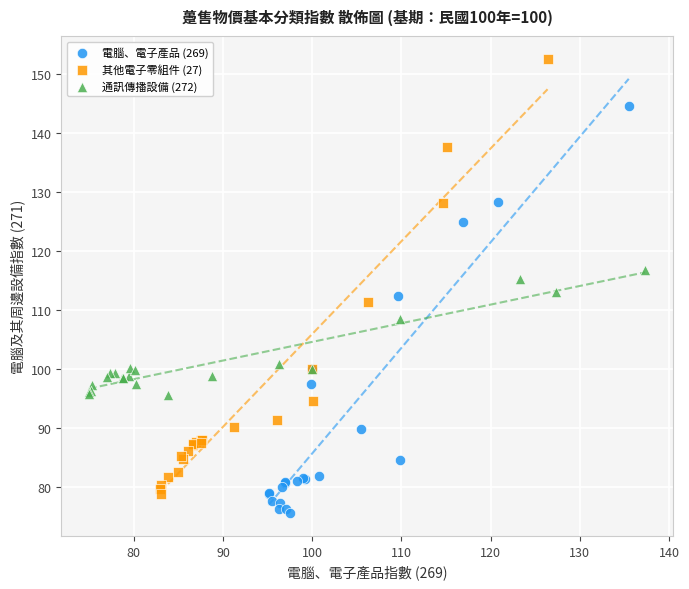

Which series reaches the maximum Y coordinate?

其他電子零組件 (27)